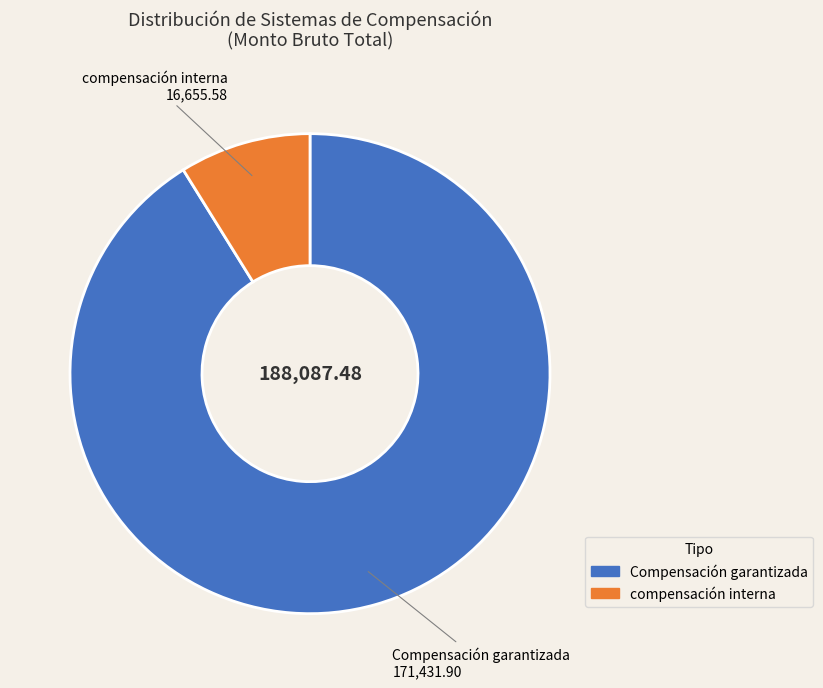

Which has a higher value, Compensación garantizada or compensación interna?

Compensación garantizada